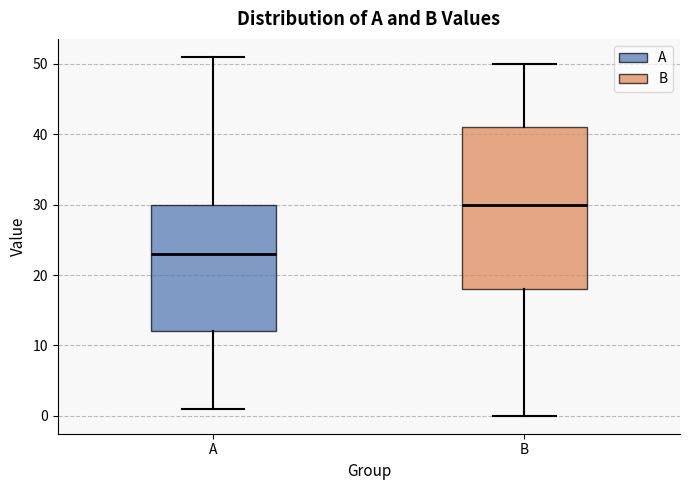

Reading left to right, read every box against the y-axis: the position of its median line, the range the box covers, and the ends of its whiskers. The values are not printed on the chart, so give them approximately, as read against the axis.

A: median 23, box 12 to 30, whiskers 1 to 51
B: median 30, box 18 to 41, whiskers 0 to 50